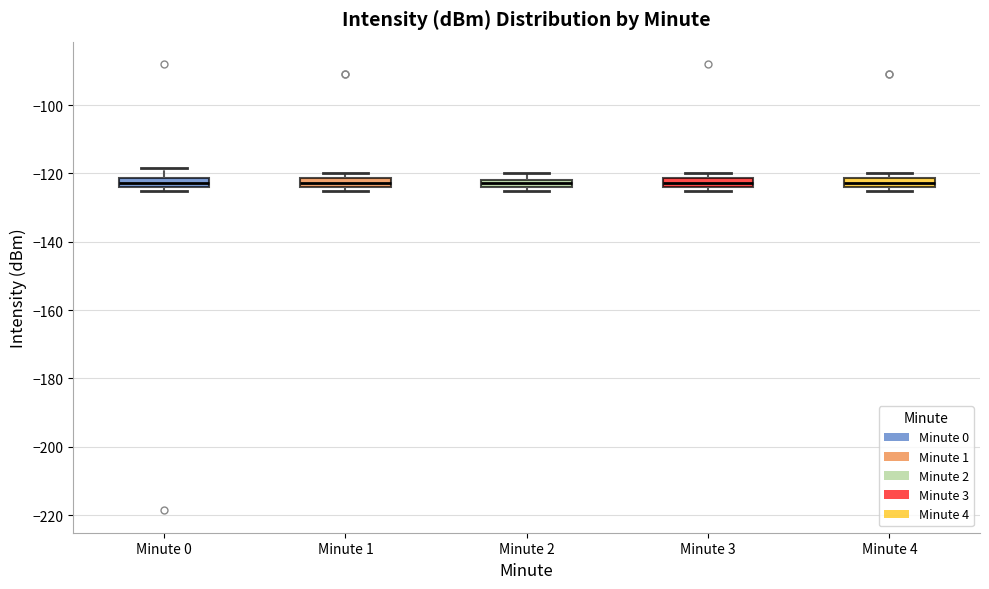

Where is the lower edge of the box for Minute 3 on the y-axis? The values are not printed on the chart, so give them approximately, as read against the axis.

-124